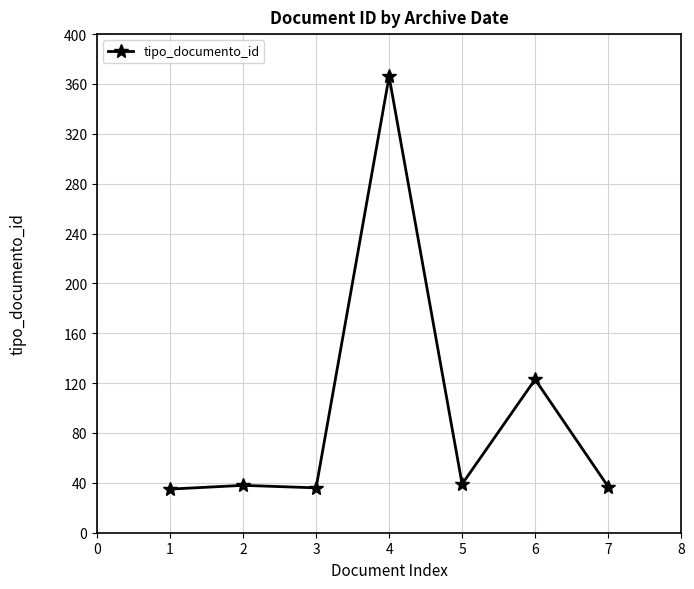

What is the greatest value displayed?

366